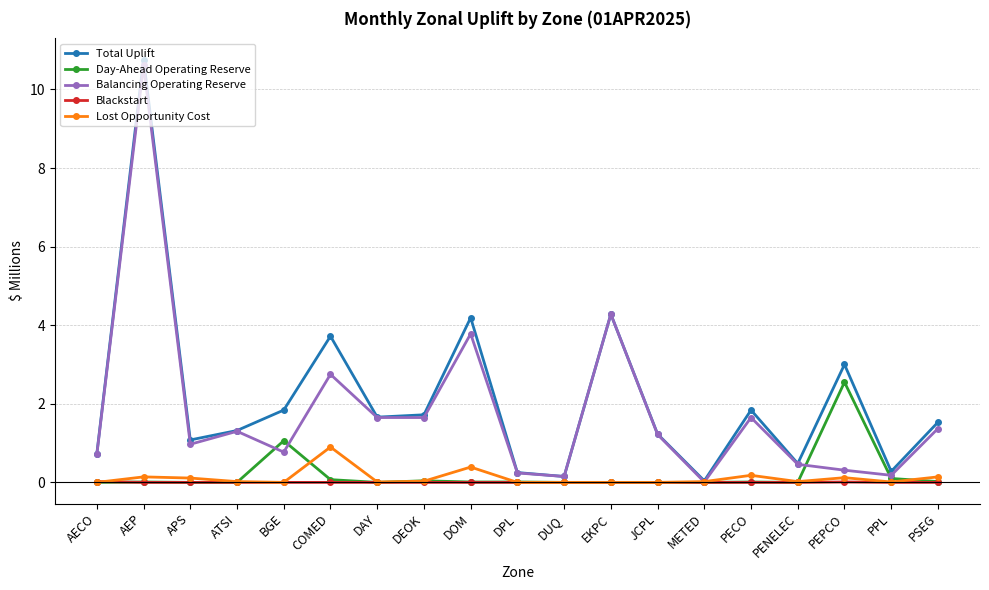

How many distinct data groups are displayed?

5